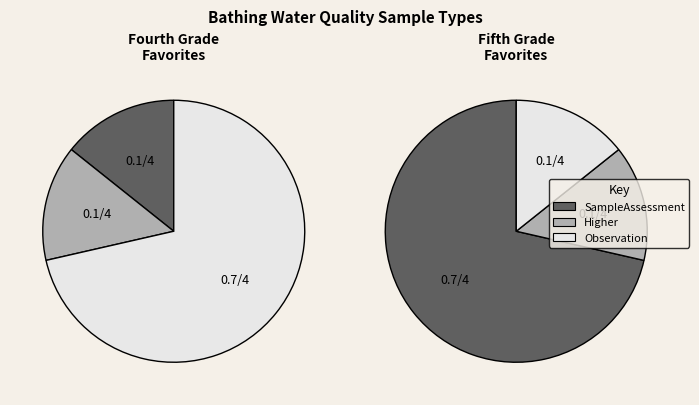

True or false: Higher accounts for 1% of the total.

False